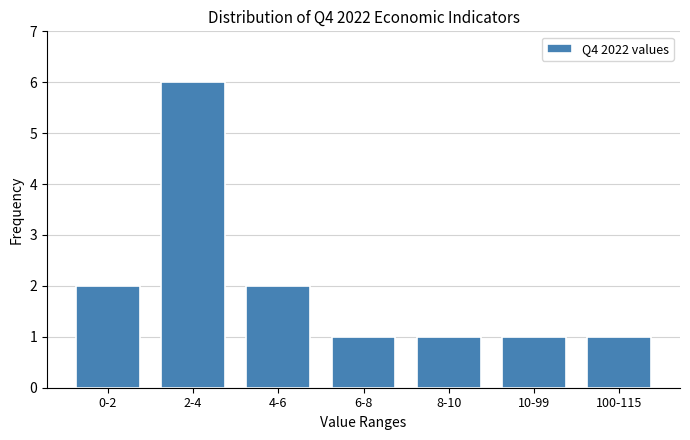

Reading left to right, transcribe all the data shown in this chart.

0-2=2	2-4=6	4-6=2	6-8=1	8-10=1	10-99=1	100-115=1